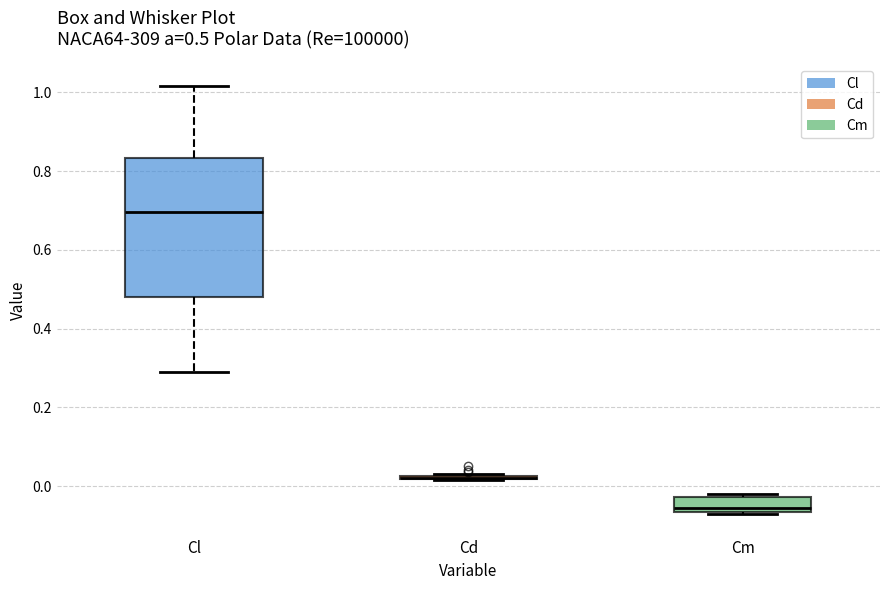

Comparing the boxes themselves (not the whiskers), which one is the tallest?

Cl